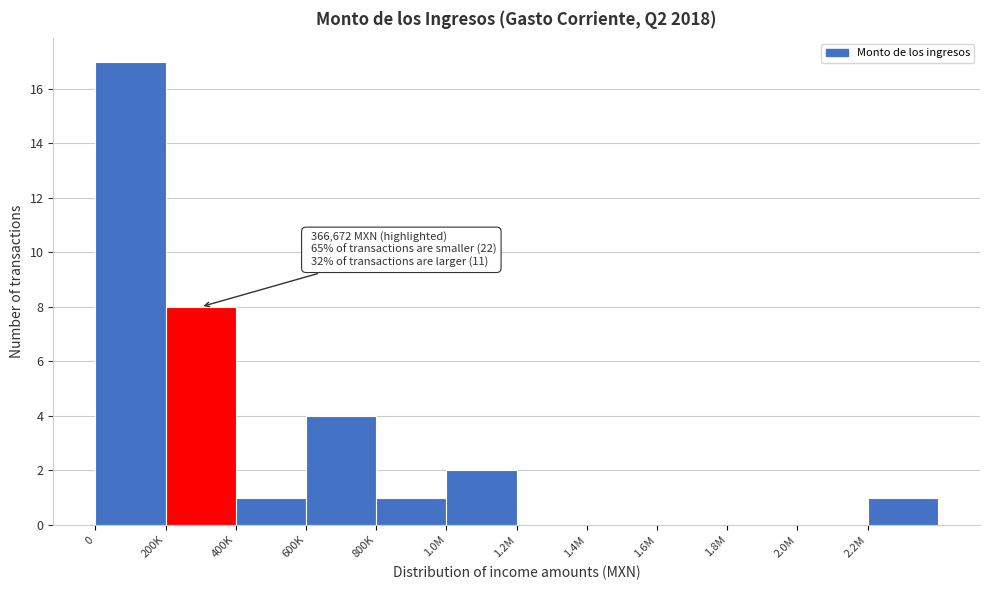

Reading right to left, transcribe all the data shown in this chart.

2.2M=1	2.0M=0	1.8M=0	1.6M=0	1.4M=0	1.2M=0	1.0M=2	800K=1	600K=4	400K=1	200K=8	0=17